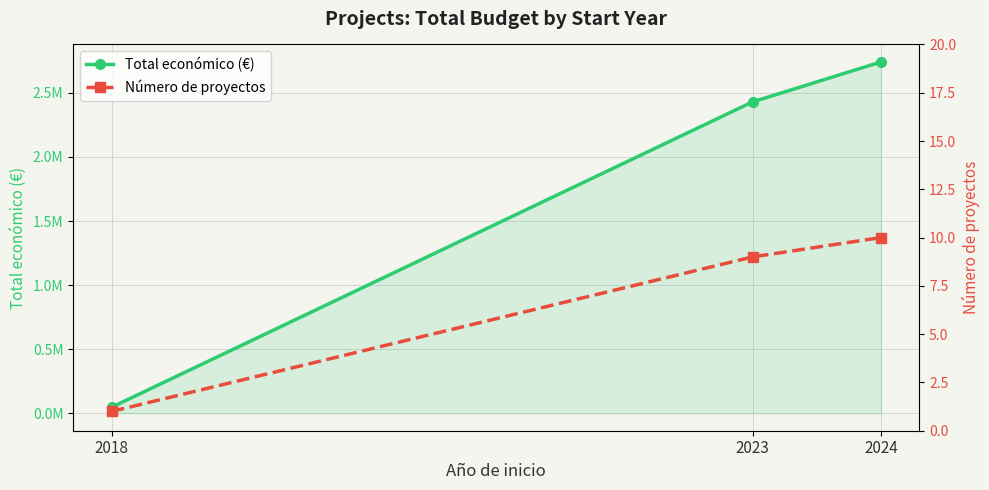

What is the value of the Total económico (€) point at the 3rd from the left?

2741676